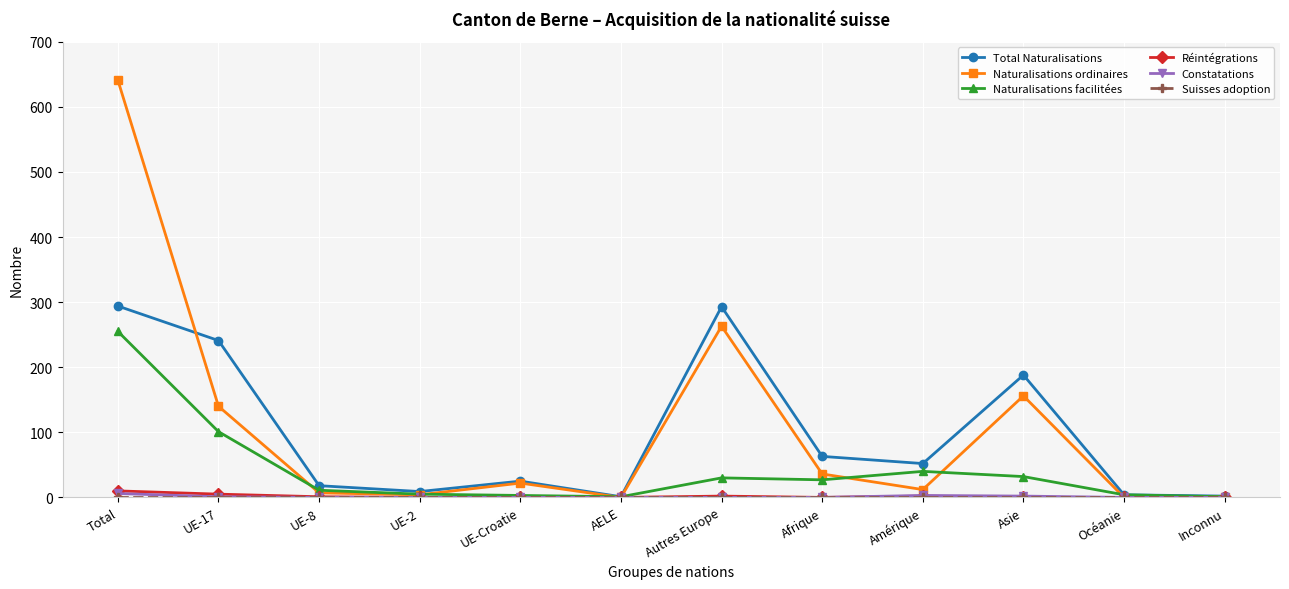

True or false: Naturalisations facilitées has a value of 40 at Amérique.

True